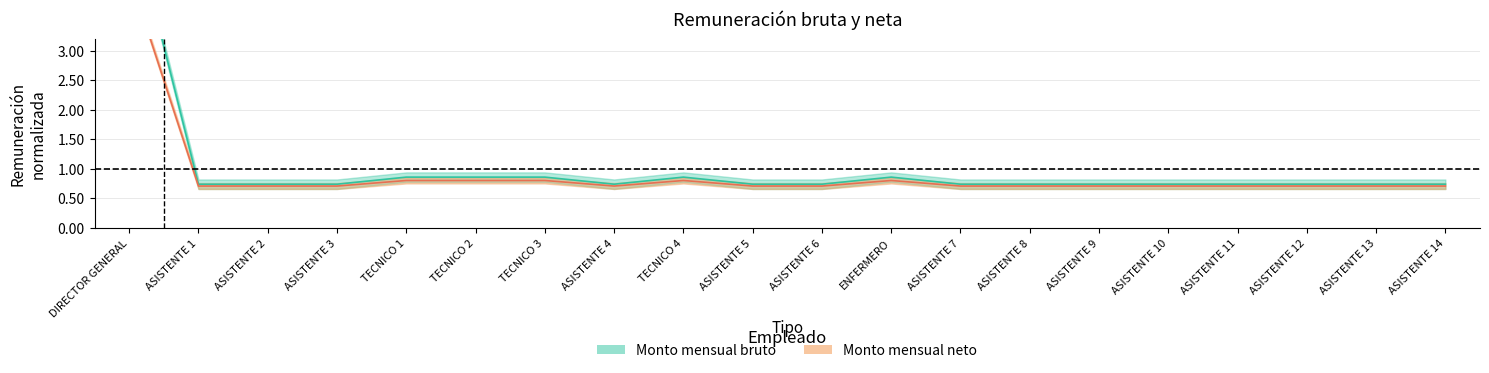

The value of Monto mensual neto at ASISTENTE 10 is 0.7. True or false?

True